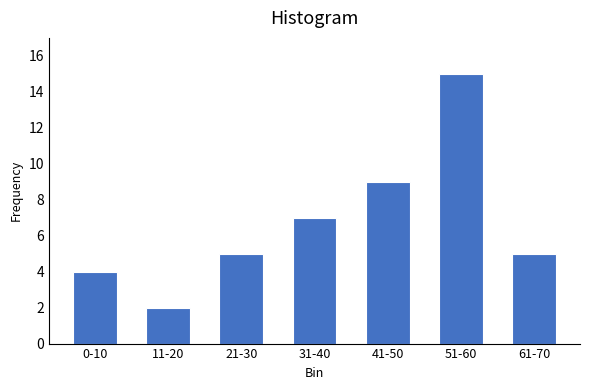

Reading right to left, transcribe all the data shown in this chart.

5	15	9	7	5	2	4